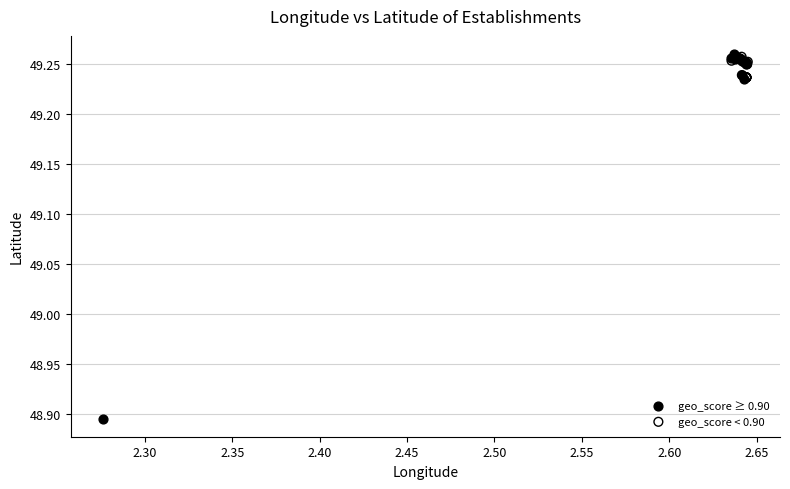

Which series has the widest spread of Y values?

geo_score ≥ 0.90